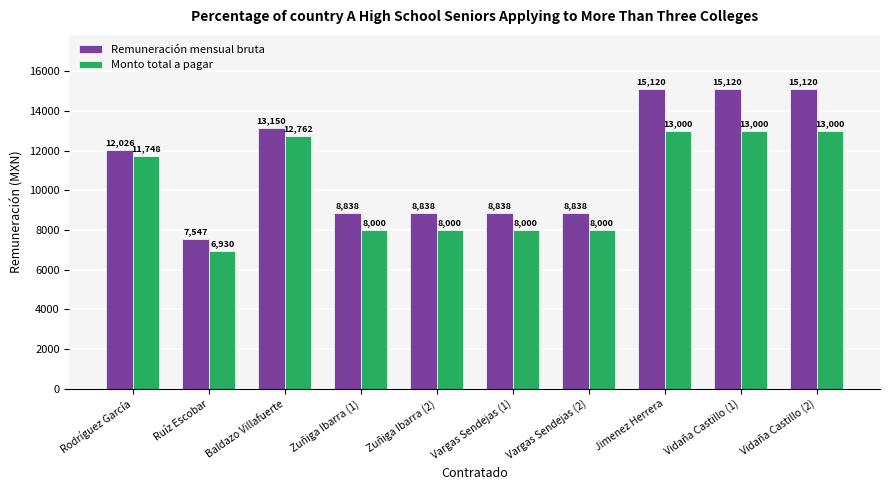

How many series are shown in this chart?

2